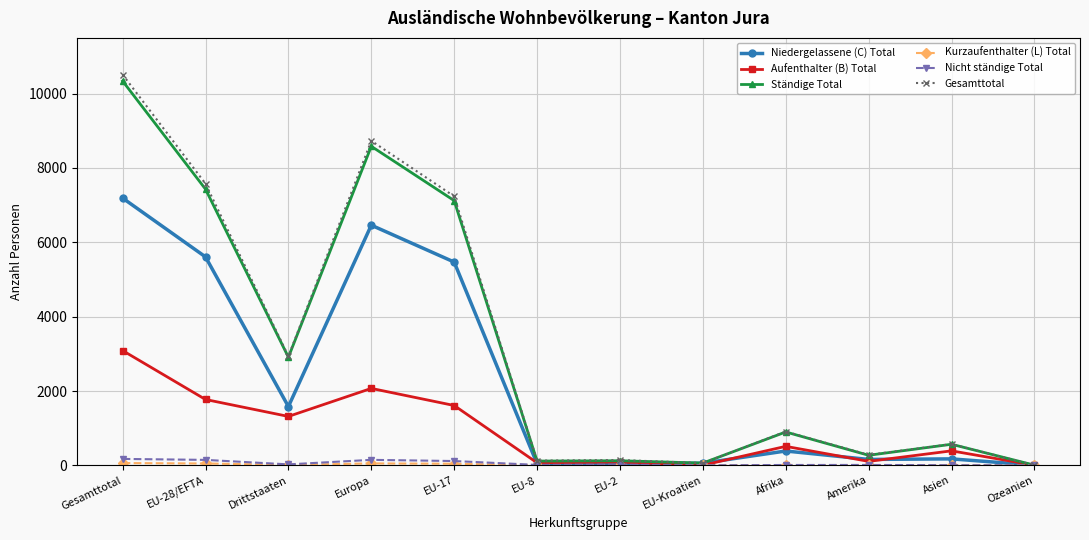

What is the label of the 6th point from the left?

EU-8